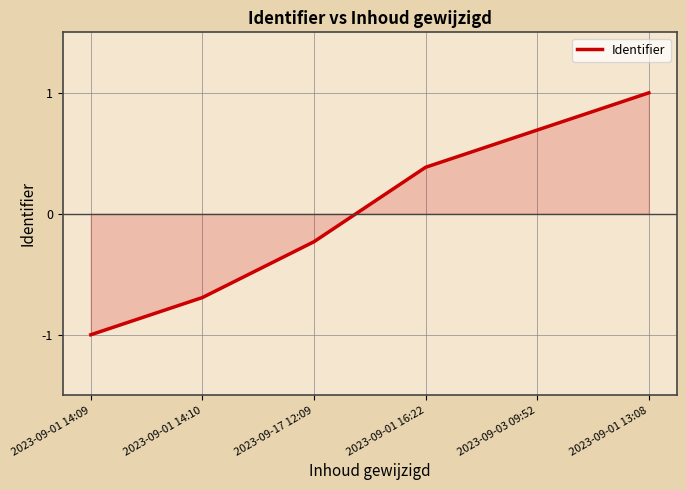

At which label is the value closest to 0?

2023-09-17 12:09